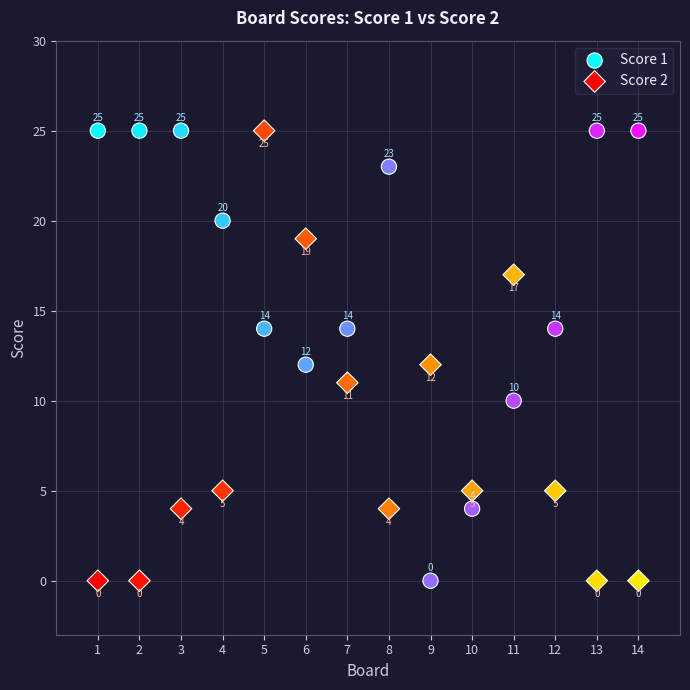

Across all data points, what is the range of Y values (max minus min)?

25